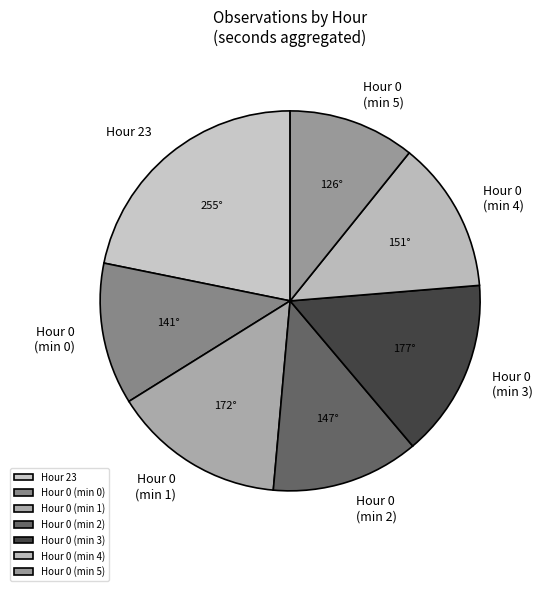

True or false: Hour 0 (min 3) accounts for 21% of the total.

False